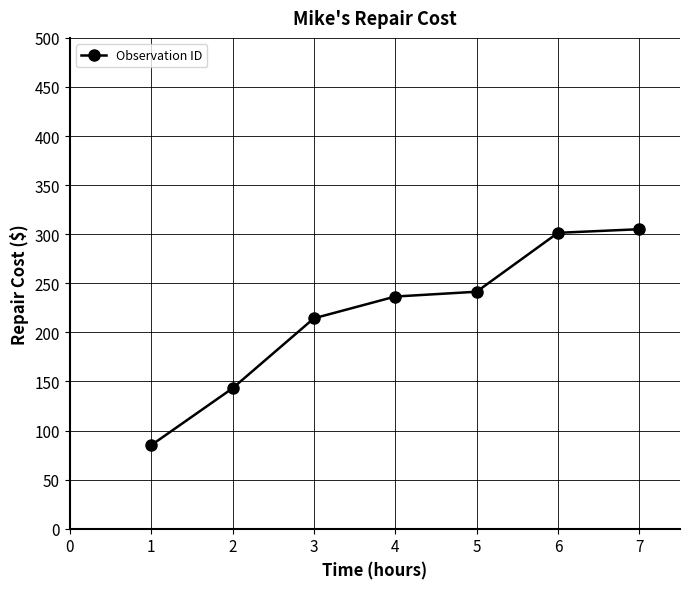

True or false: the data has more than 1 interior local peaks.

False